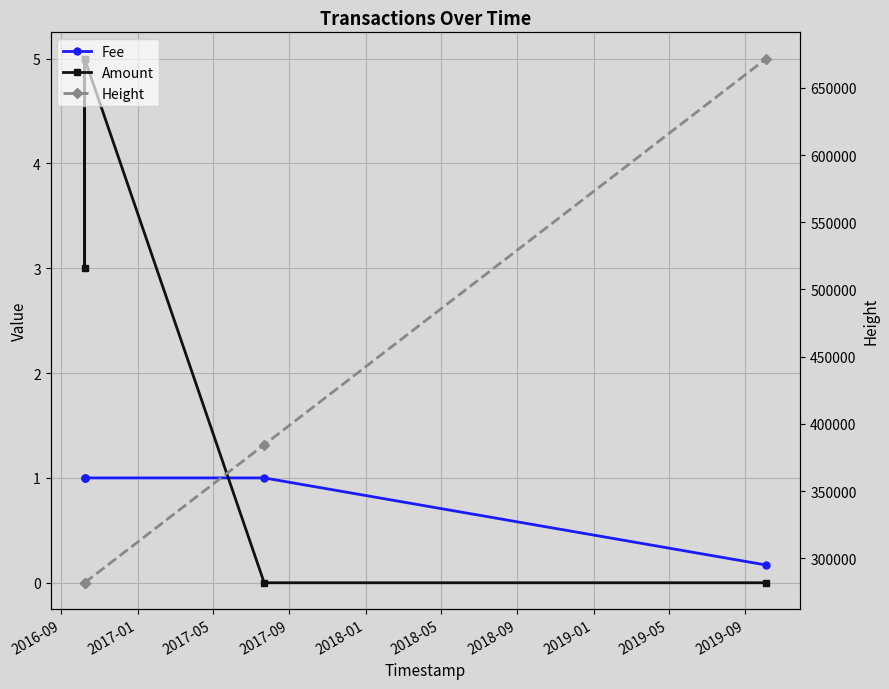

Is it true that Height equals 281843.0 at 2016-09?

True